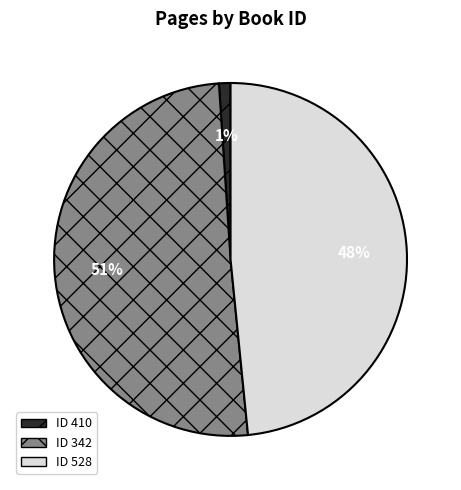

To the nearest percent, what is the average slice percentage?

33%